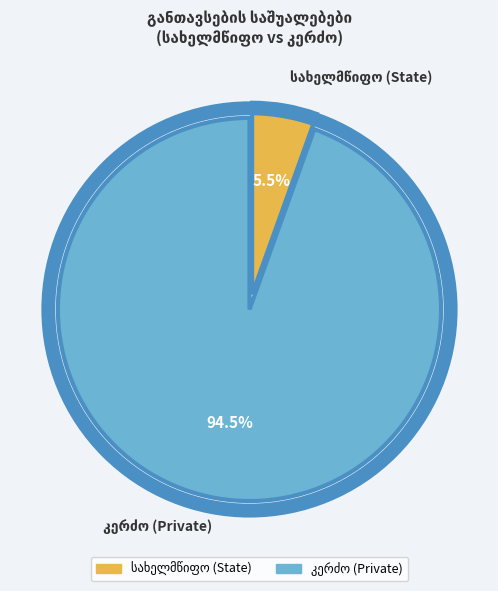

Does any single category account for the majority?

Yes